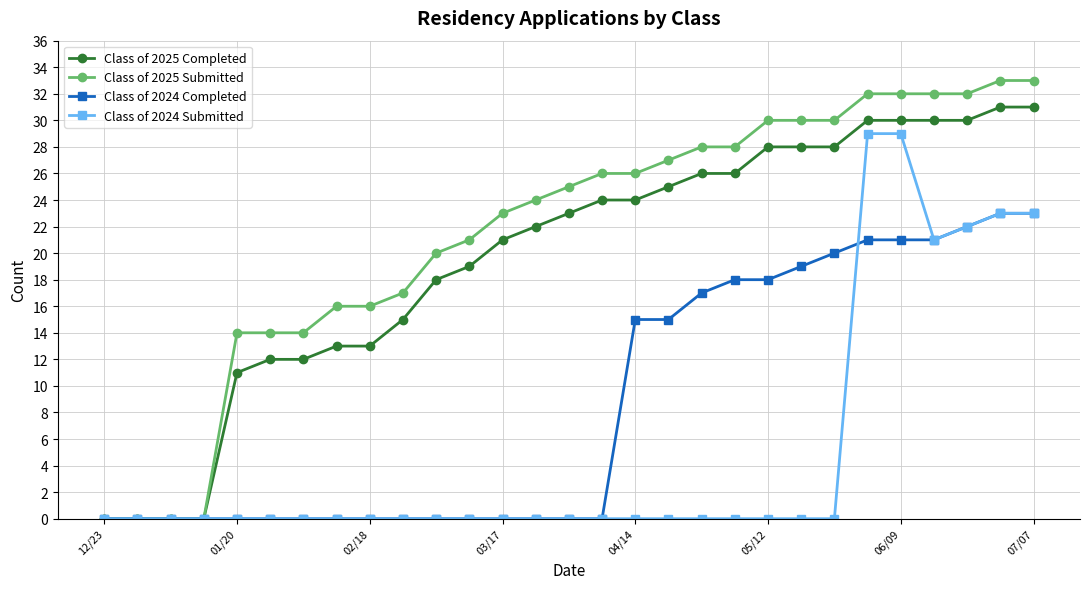

Count the number of data series in this chart.

4